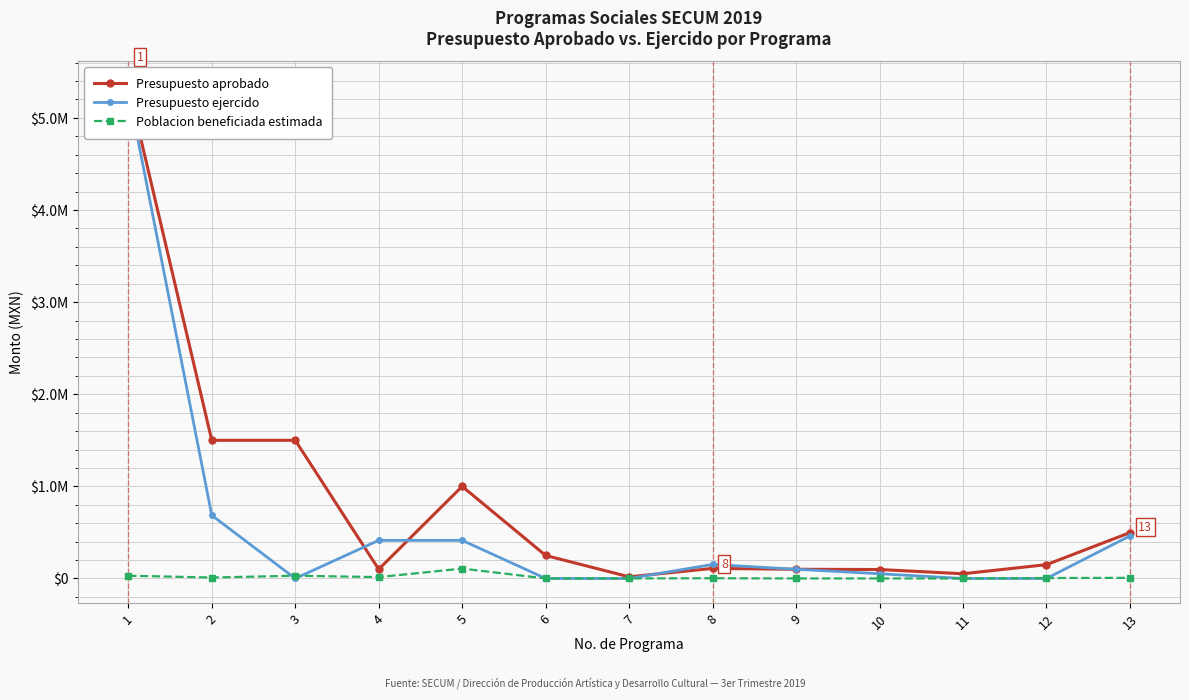

The Poblacion beneficiada estimada series shows 490 at 9. True or false?

True